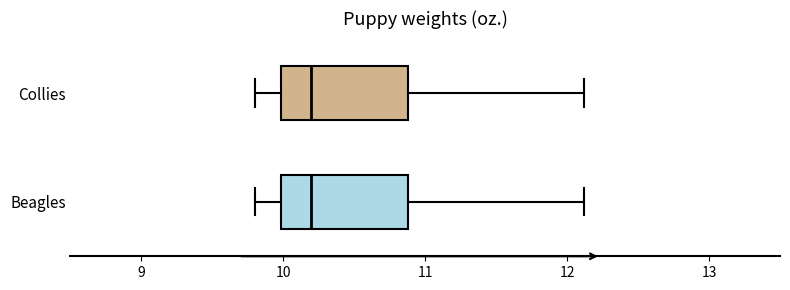

Reading bottom to top, transcribe this box plot: for each box, give where its median line is, the range the box spans, and where its two whiskers end, as read against the x-axis. The values are not printed on the chart, so give them approximately, as read against the axis.

Beagles: median 10.2, box 10.0 to 10.9, whiskers 9.8 to 12.1
Collies: median 10.2, box 10.0 to 10.9, whiskers 9.8 to 12.1